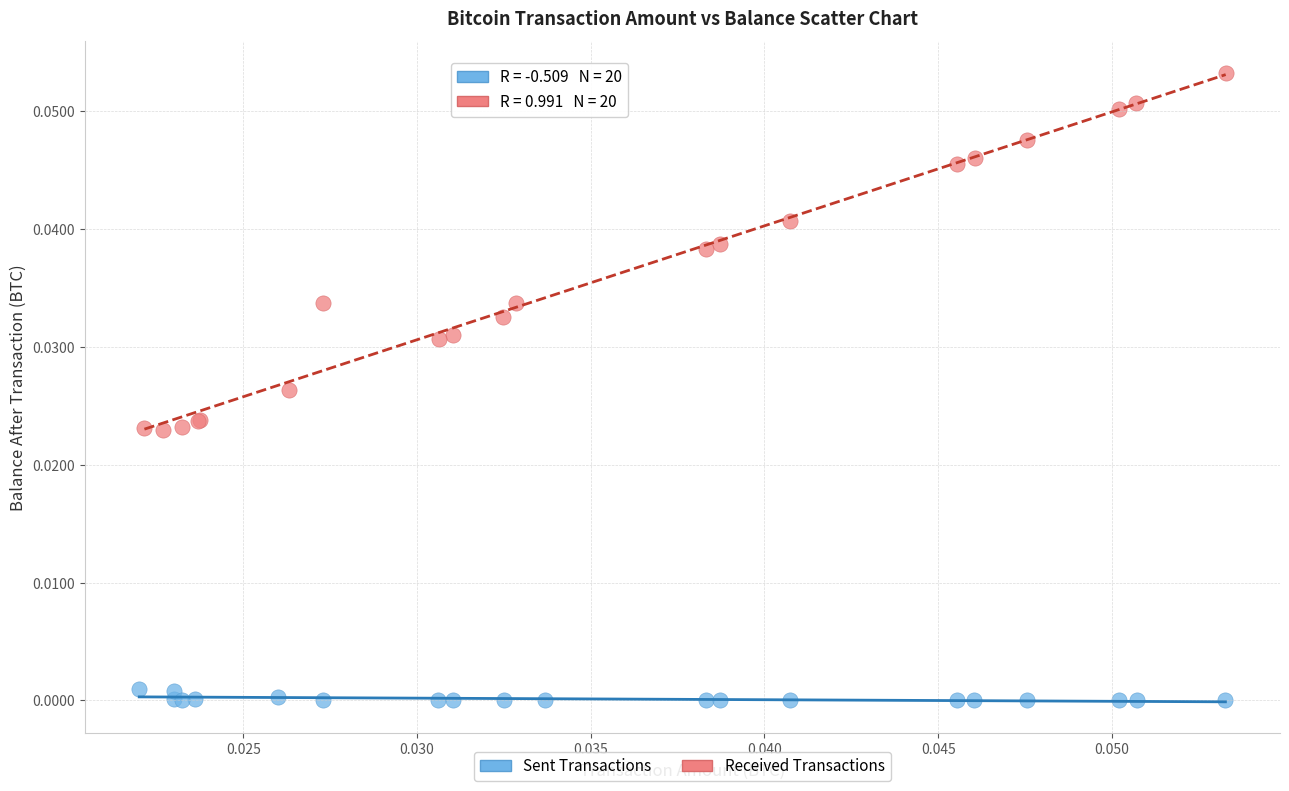

Which series reaches the maximum Y coordinate?

Received Transactions